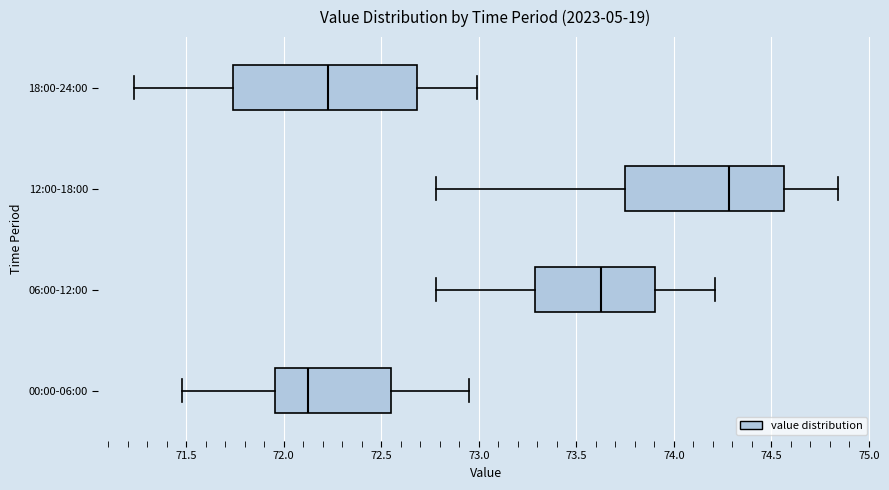

Which box has the furthest to the right median line?

12:00-18:00